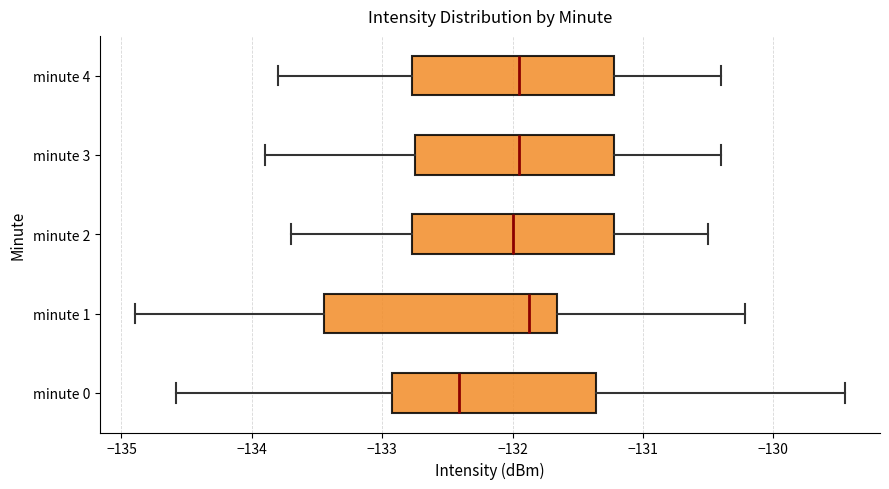

Where does the right whisker of the box for minute 1 end on the x-axis? The values are not printed on the chart, so give them approximately, as read against the axis.

-130.2